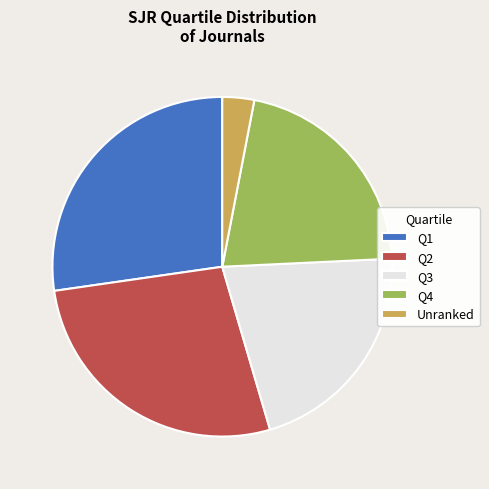

How many segments does this pie chart have?

5